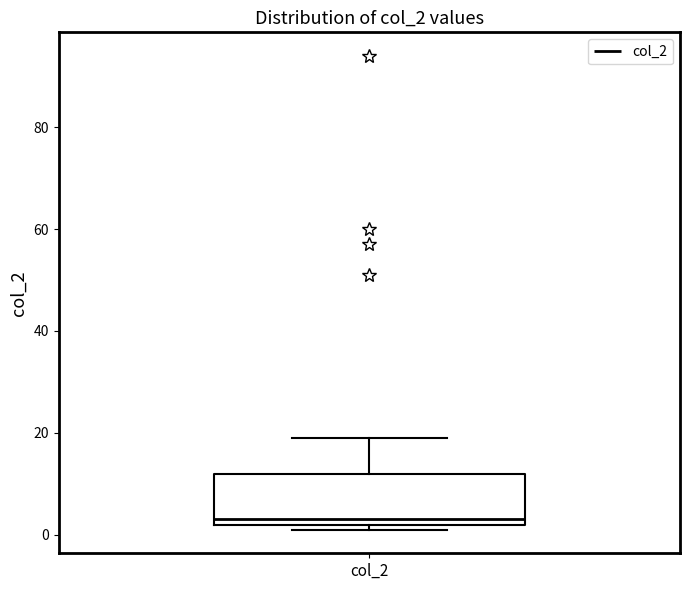

Read this box plot against the y-axis: the position of the median line, the range covered by the box, and the ends of both whiskers. The values are not printed on the chart, so give them approximately, as read against the axis.

median 4, box 2 to 12, whiskers 2 (just below the box's lower edge) to 20